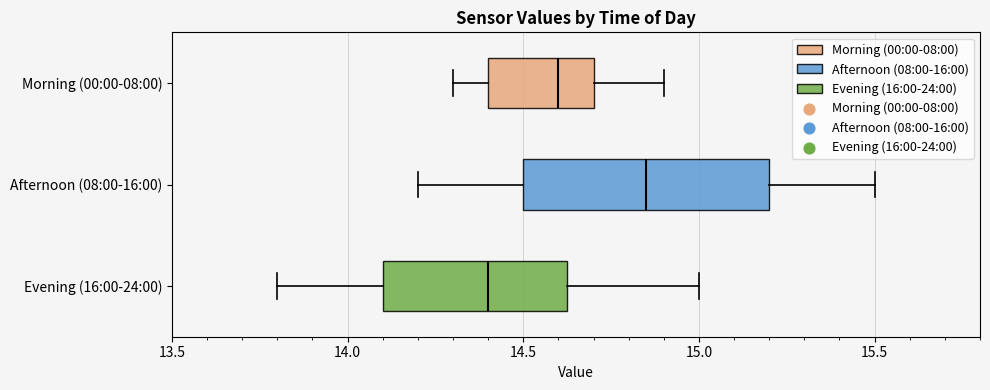

Reading bottom to top, transcribe this box plot: for each box, give where its median line is, the range the box spans, and where its two whiskers end, as read against the x-axis. The values are not printed on the chart, so give them approximately, as read against the axis.

Evening (16:00-24:00): median 14.40, box 14.10 to 14.65, whiskers 13.80 to 15.00
Afternoon (08:00-16:00): median 14.85, box 14.50 to 15.20, whiskers 14.20 to 15.50
Morning (00:00-08:00): median 14.60, box 14.40 to 14.70, whiskers 14.30 to 14.90